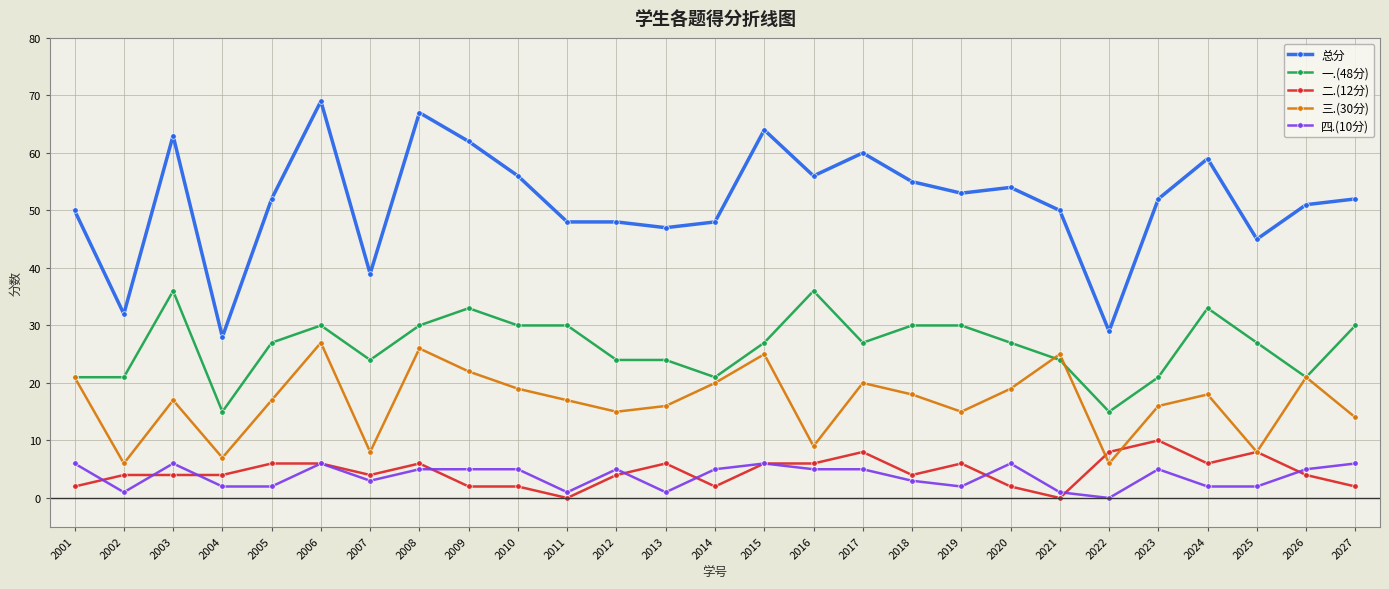

Is the value of 四.(10分) at 2003 greater than the value of 总分 at 2026?

No